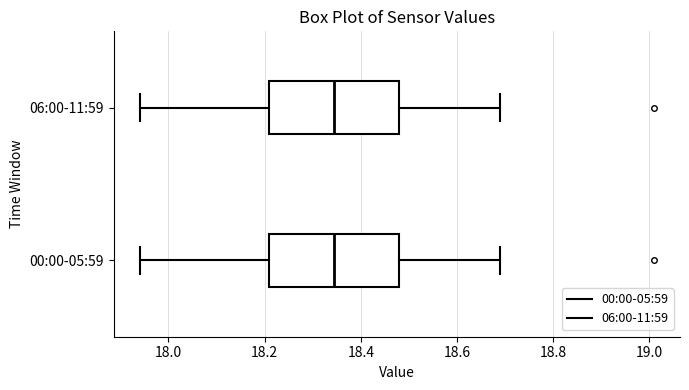

Reading bottom to top, transcribe this box plot: for each box, give where its median line is, the range the box spans, and where its two whiskers end, as read against the x-axis. The values are not printed on the chart, so give them approximately, as read against the axis.

00:00-05:59: median 18.34, box 18.22 to 18.48, whiskers 17.94 to 18.70
06:00-11:59: median 18.34, box 18.22 to 18.48, whiskers 17.94 to 18.70